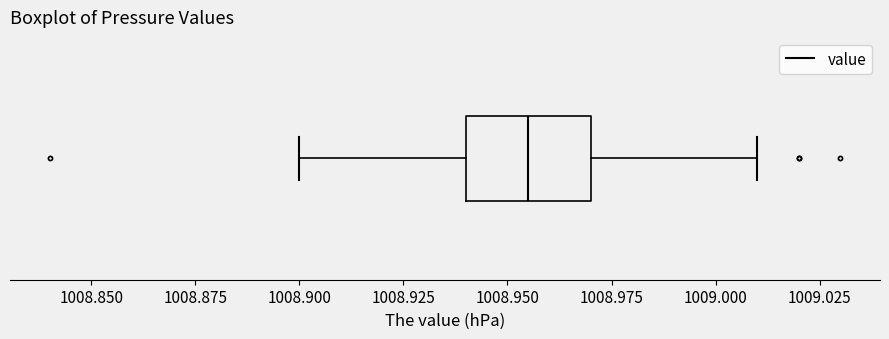

Read this box plot against the x-axis: the position of the median line, the range covered by the box, and the ends of both whiskers. The values are not printed on the chart, so give them approximately, as read against the axis.

median 1008.955, box 1008.940 to 1008.970, whiskers 1008.900 to 1009.010